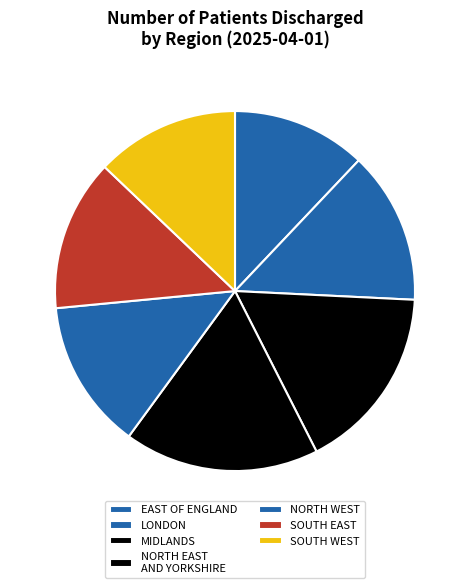

How many segments does this pie chart have?

7